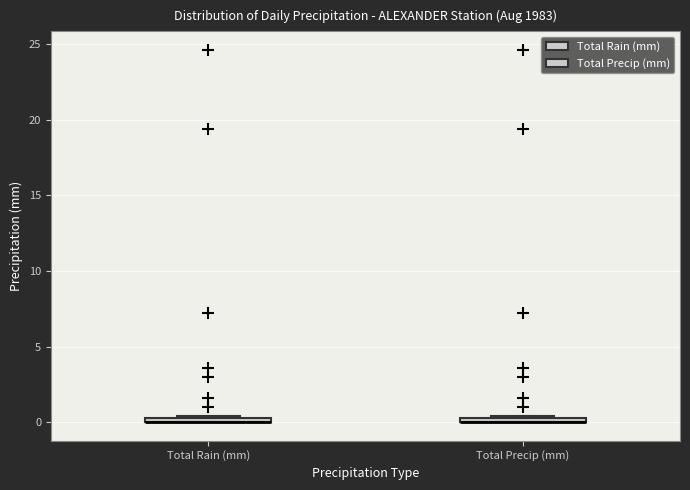

Where is the lower edge of the box for Total Rain (mm) on the y-axis? The values are not printed on the chart, so give them approximately, as read against the axis.

0.0